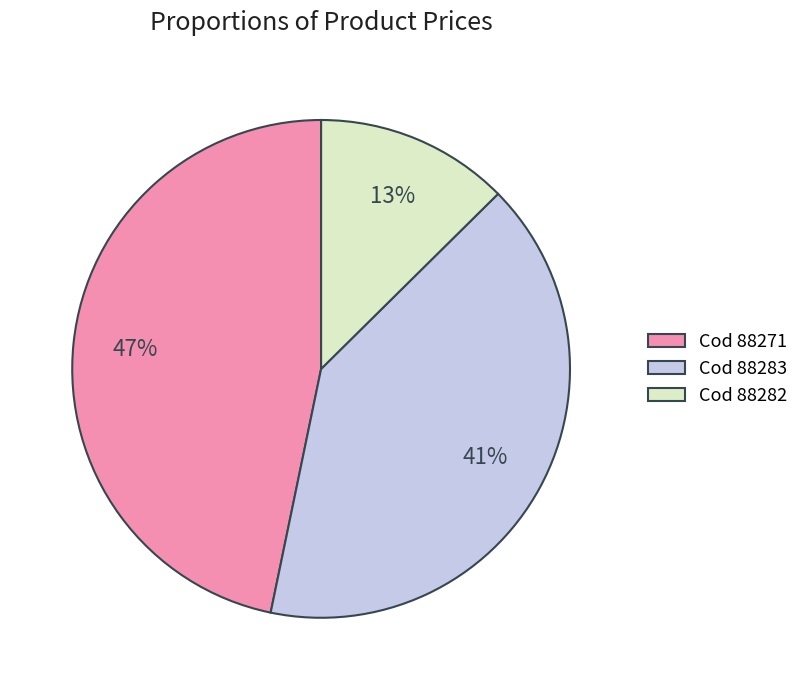

To the nearest percent, what is the average slice percentage?

33%